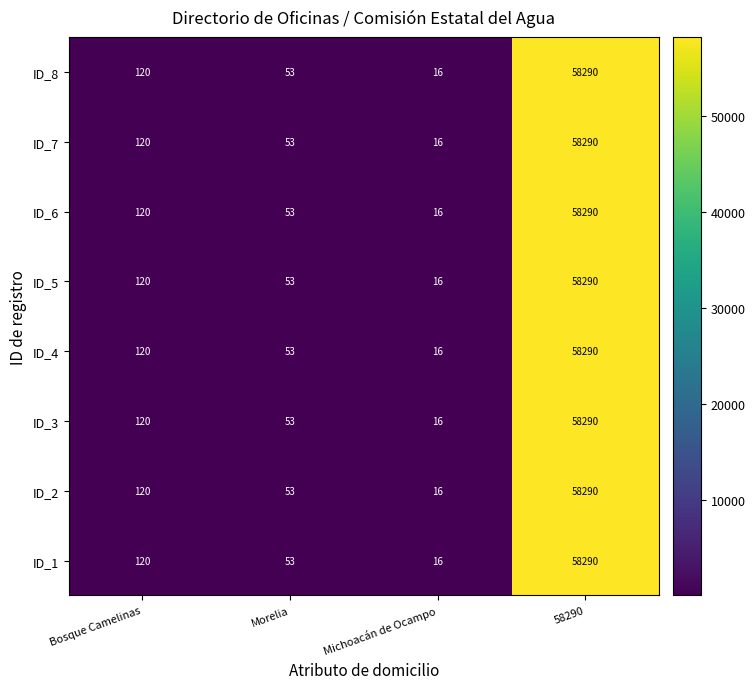

What is the smallest value displayed?

16